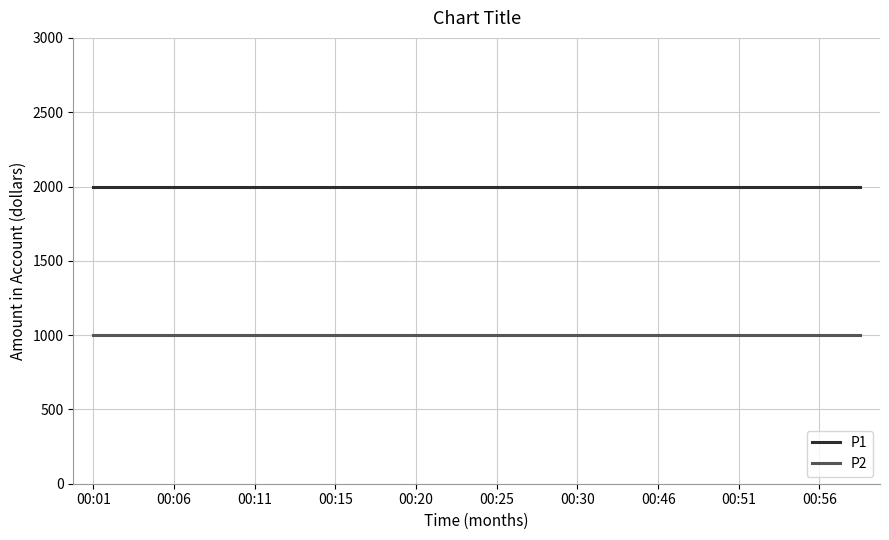

What is the lowest value of the P1 series?

1999.9